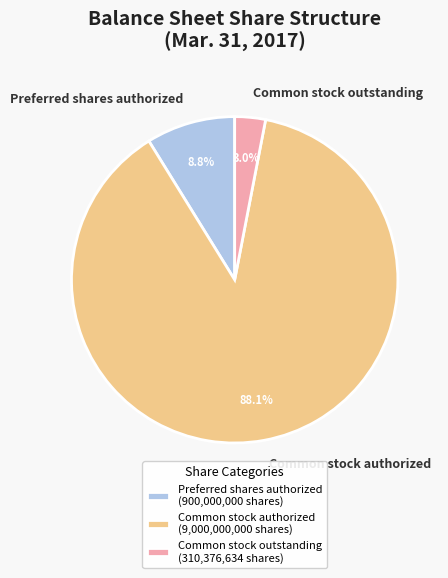

How many segments does this pie chart have?

3